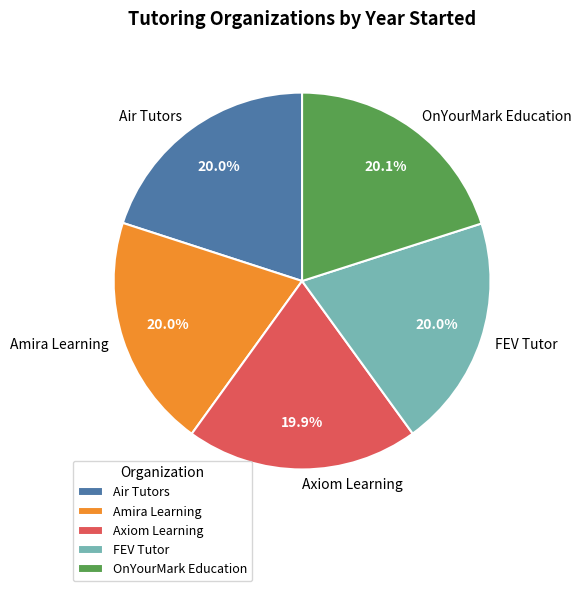

Does FEV Tutor account for over 50% of the chart?

No